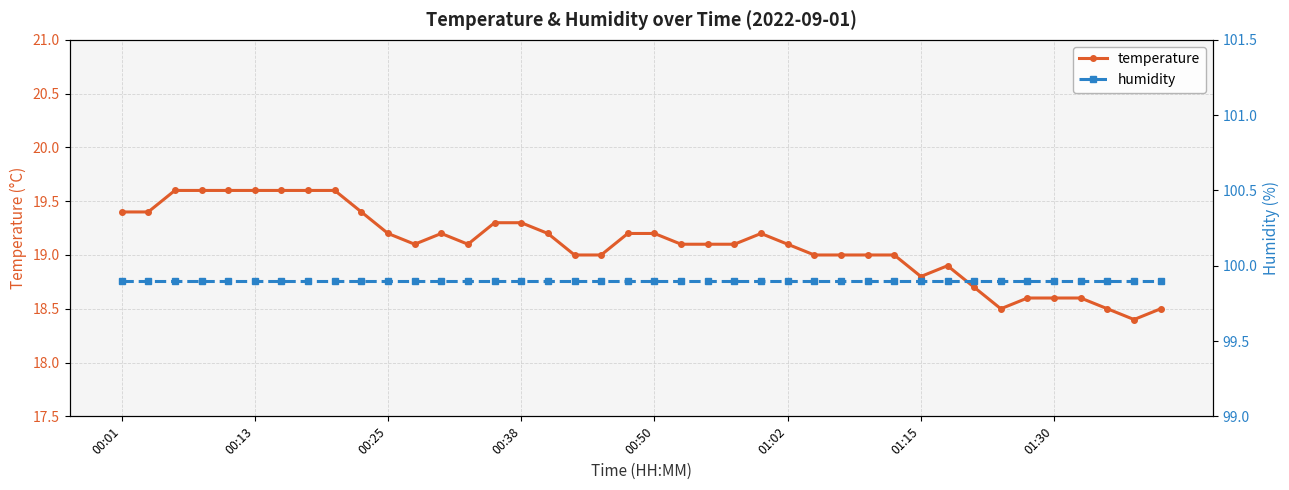

What is the maximum value for temperature?

19.6